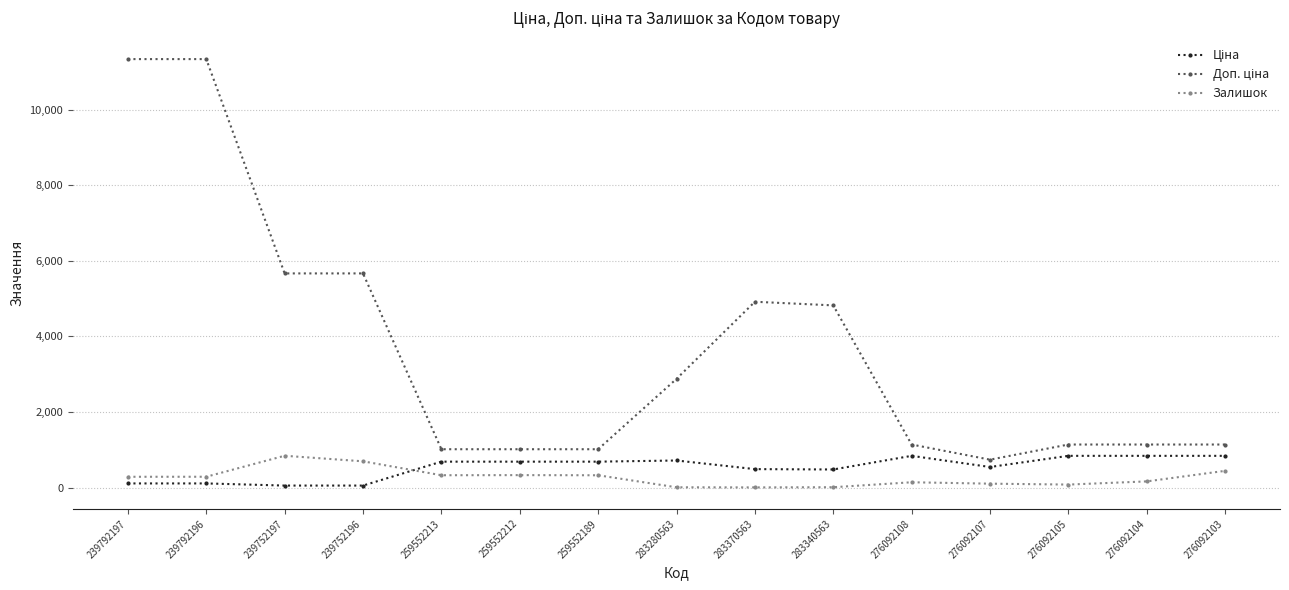

How many data points does each series have?

15